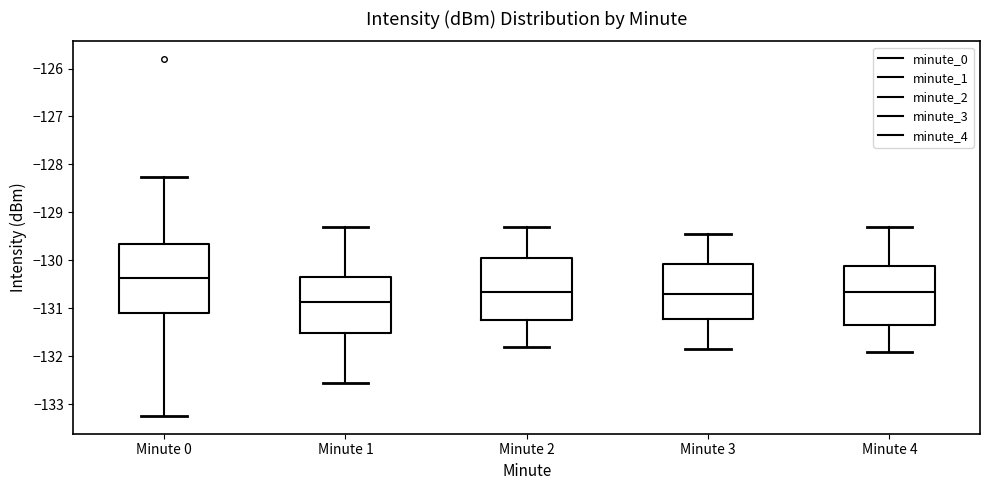

Reading left to right, read every box against the y-axis: the position of its median line, the range the box covers, and the ends of its whiskers. The values are not printed on the chart, so give them approximately, as read against the axis.

Minute 0: median -130.4, box -131.1 to -129.7, whiskers -133.2 to -128.3
Minute 1: median -130.9, box -131.5 to -130.4, whiskers -132.6 to -129.3
Minute 2: median -130.6, box -131.2 to -129.9, whiskers -131.8 to -129.3
Minute 3: median -130.7, box -131.2 to -130.1, whiskers -131.8 to -129.4
Minute 4: median -130.6, box -131.3 to -130.1, whiskers -131.9 to -129.3